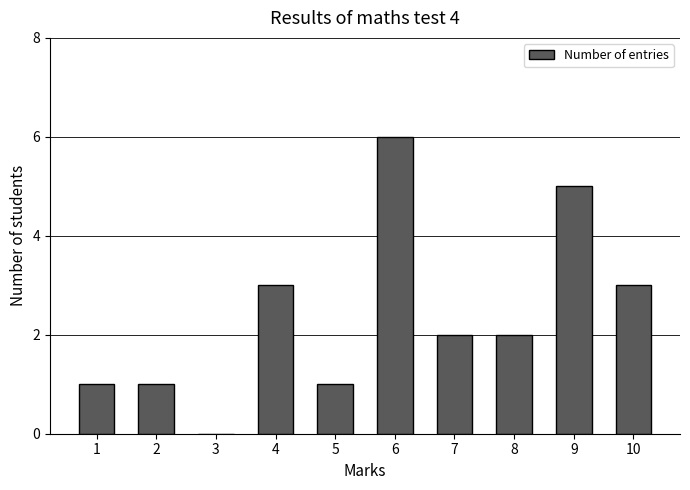

Reading right to left, extract all data points from this chart.

10=3	9=5	8=2	7=2	6=6	5=1	4=3	3=0	2=1	1=1